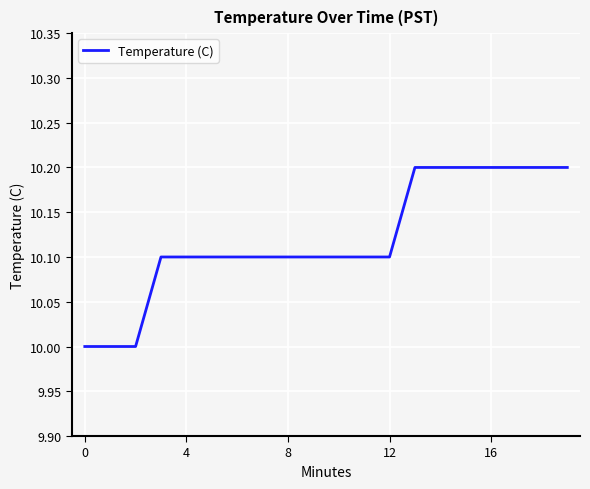

What is the difference between the second highest and second lowest values?

0.2